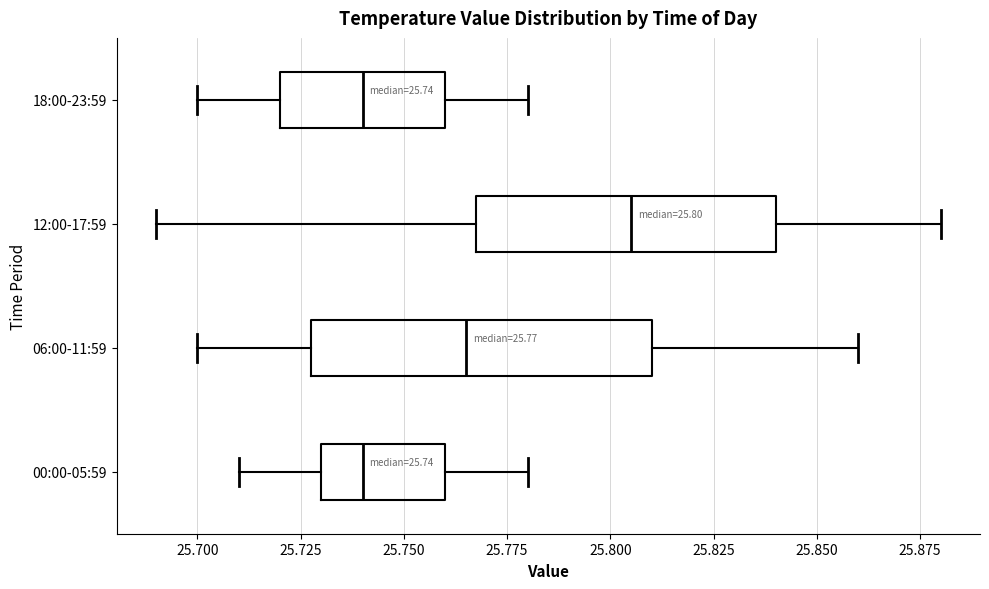

Comparing the boxes themselves (not the whiskers), which one is the widest?

06:00-11:59